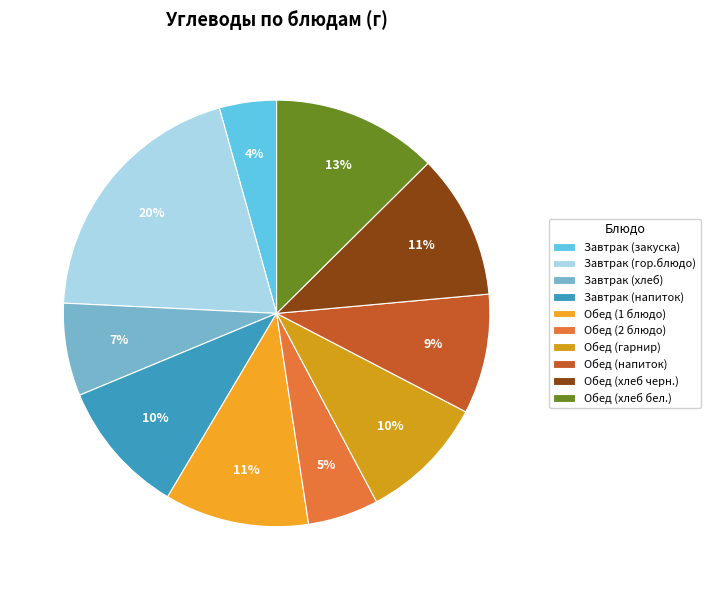

What percentage is the Обед (хлеб черн.) slice, to the nearest percent?

11%